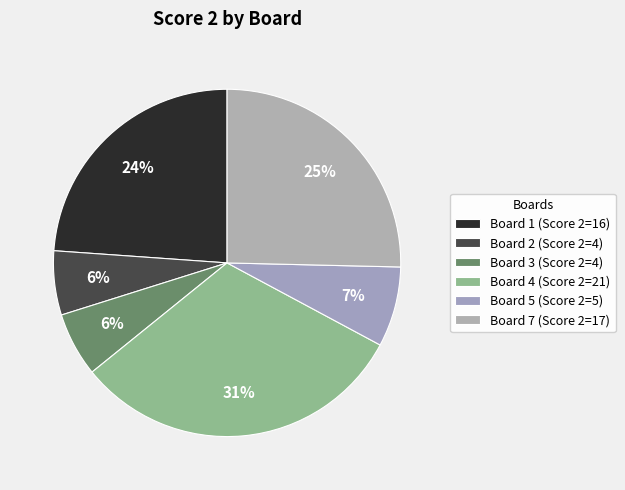

How many slices are in this pie chart?

6